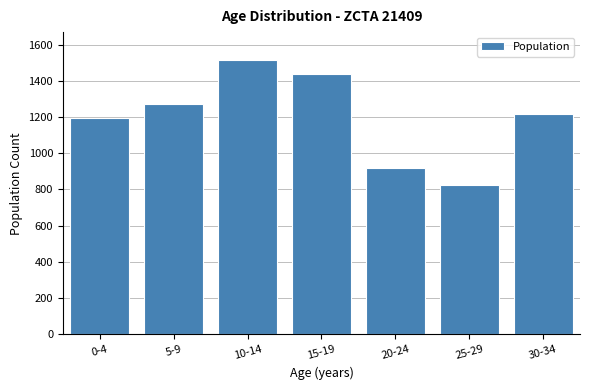

Reading left to right, transcribe all the data shown in this chart.

1193	1272	1517	1438	919	825	1217